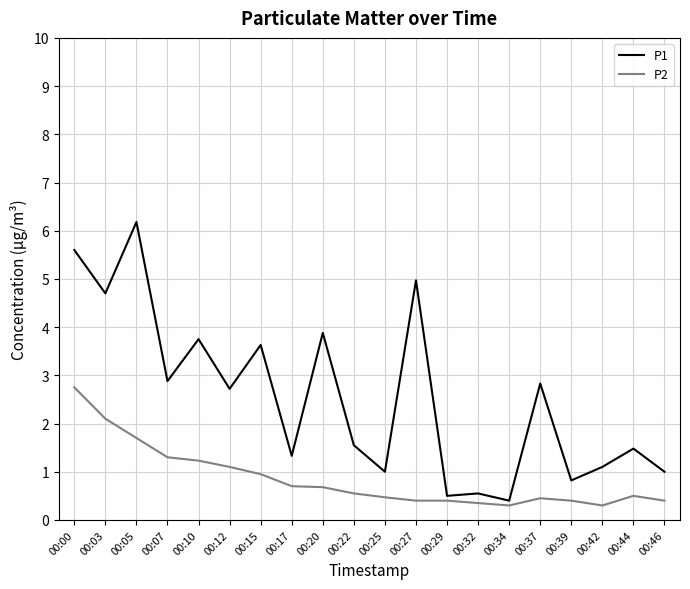

What is the approximate value of P2 at 00:07?

1.3